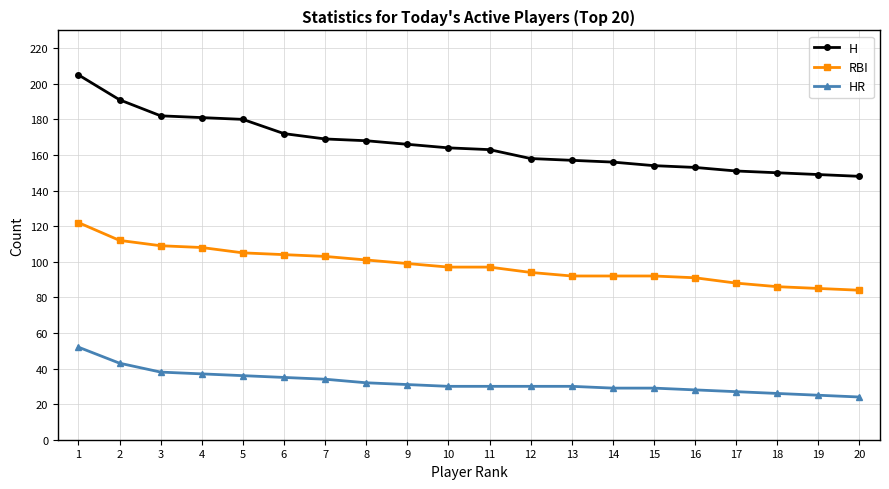

The value of HR at 9 is 53. True or false?

False